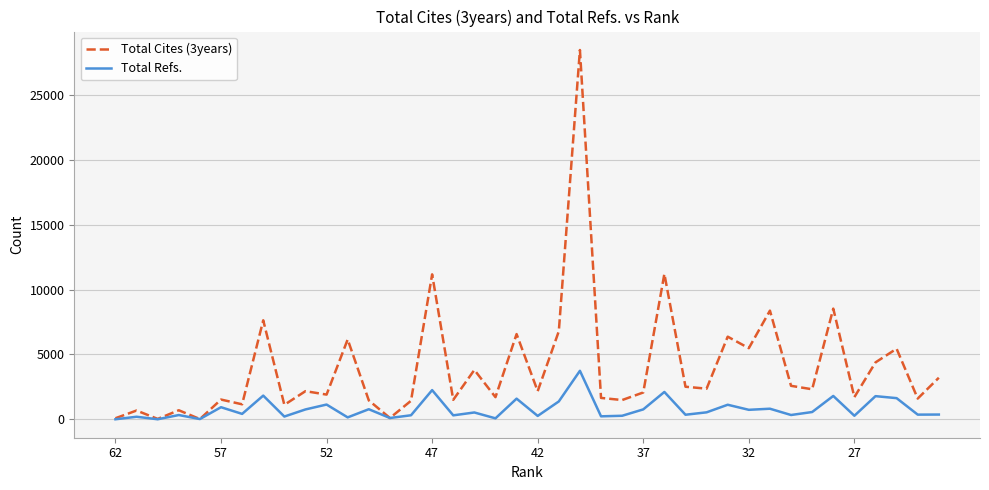

What is the sum of all Total Cites (3years) values?

159512